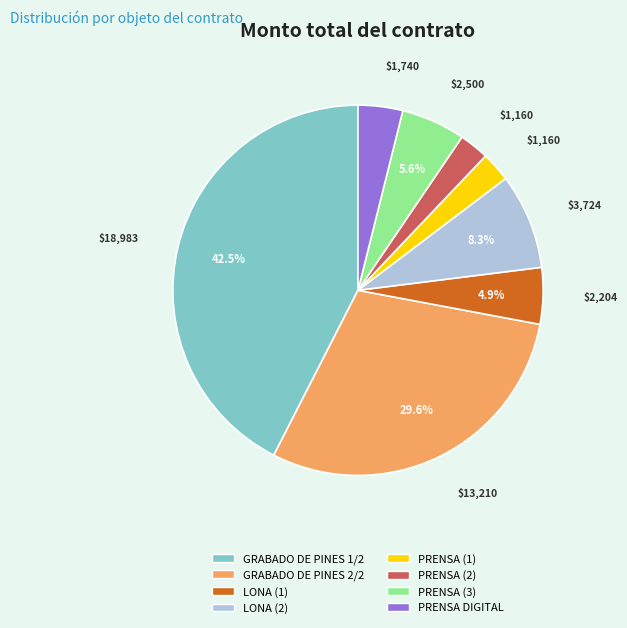

Do LONA (1) and LONA (2) together represent more than half of the pie?

No